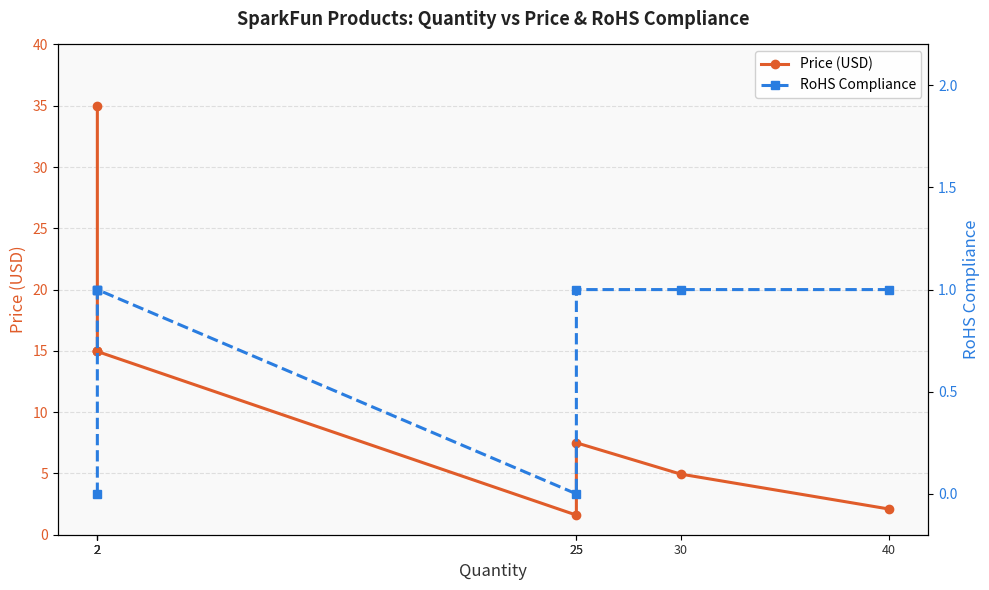

How many interior local valleys does the RoHS Compliance series have?

1